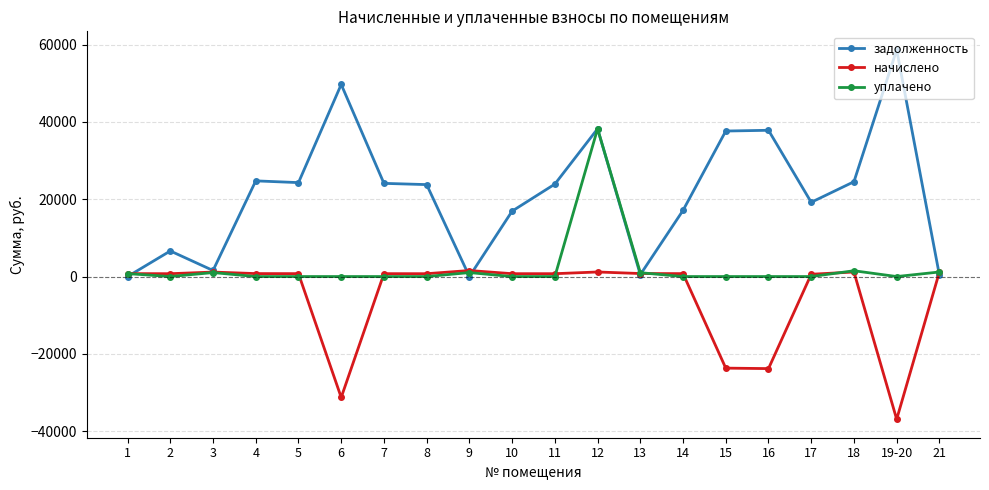

True or false: начислено has more than 1 points higher than both neighbors.

True